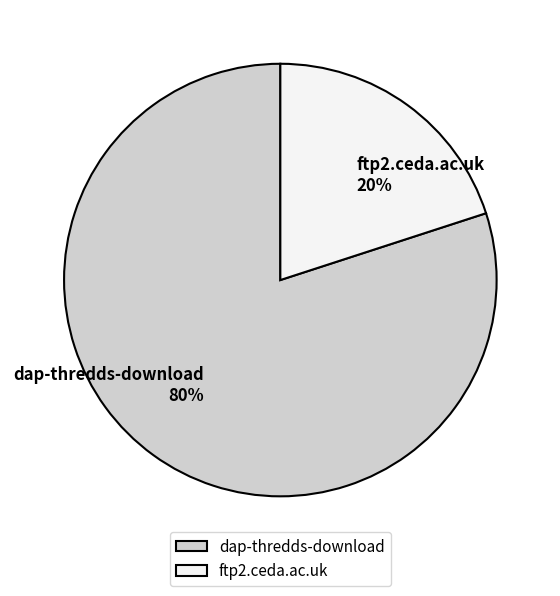

The ftp2.ceda.ac.uk slice represents 34% of the pie. True or false?

False